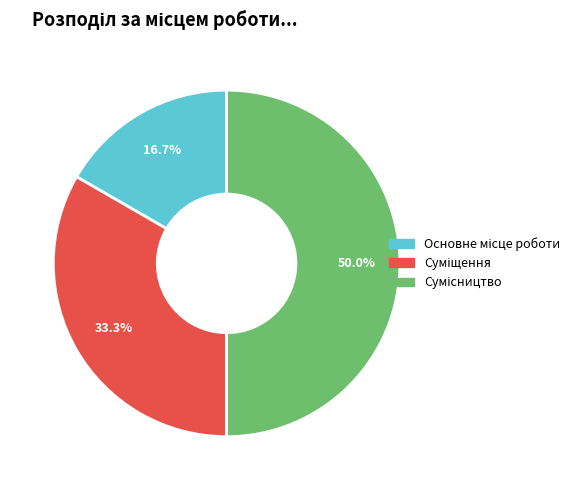

Which has a higher value, Сумісництво or Основне місце роботи?

Сумісництво